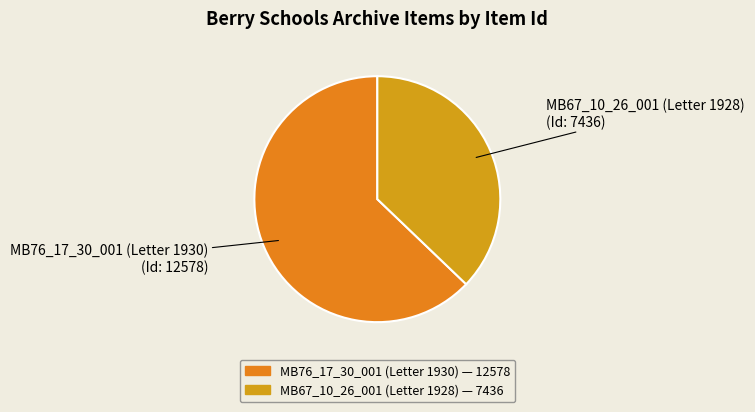

How many segments does this pie chart have?

2